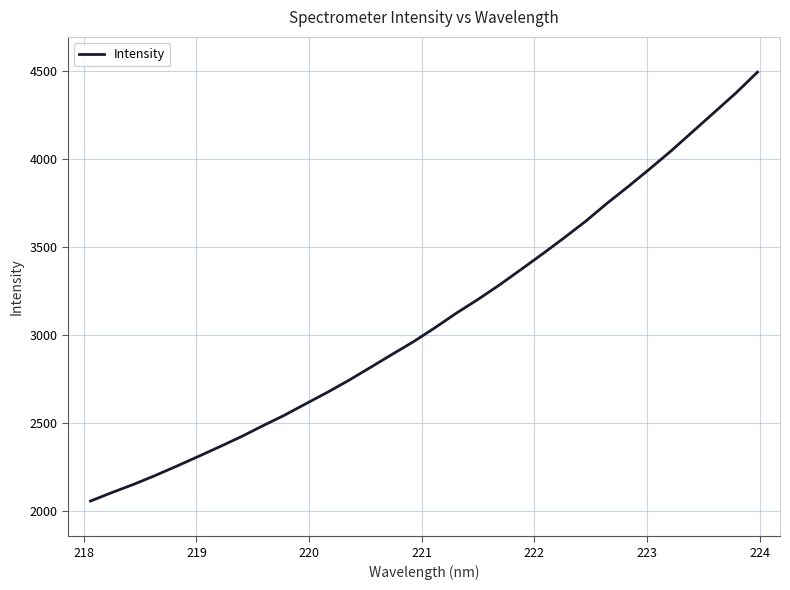

What is the minimum value shown in the chart?

2058.6